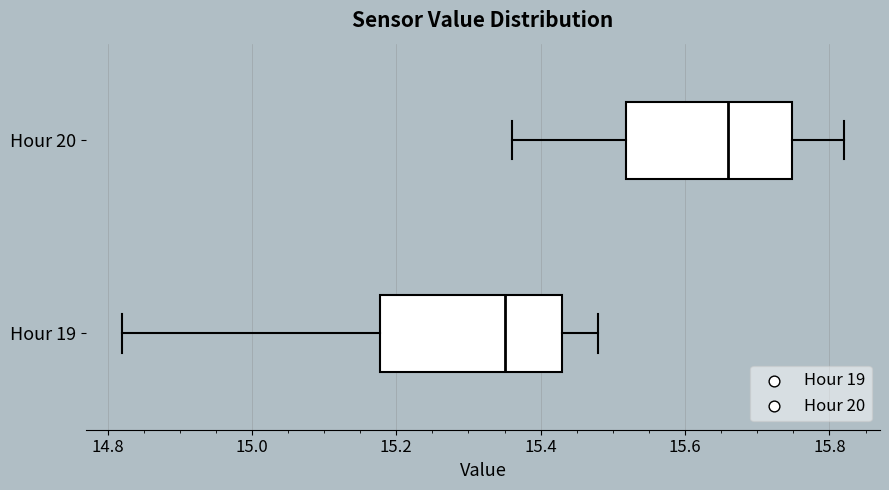

Reading bottom to top, read every box against the x-axis: the position of its median line, the range the box covers, and the ends of its whiskers. The values are not printed on the chart, so give them approximately, as read against the axis.

Hour 19: median 15.36, box 15.18 to 15.44, whiskers 14.82 to 15.48
Hour 20: median 15.66, box 15.52 to 15.74, whiskers 15.36 to 15.82